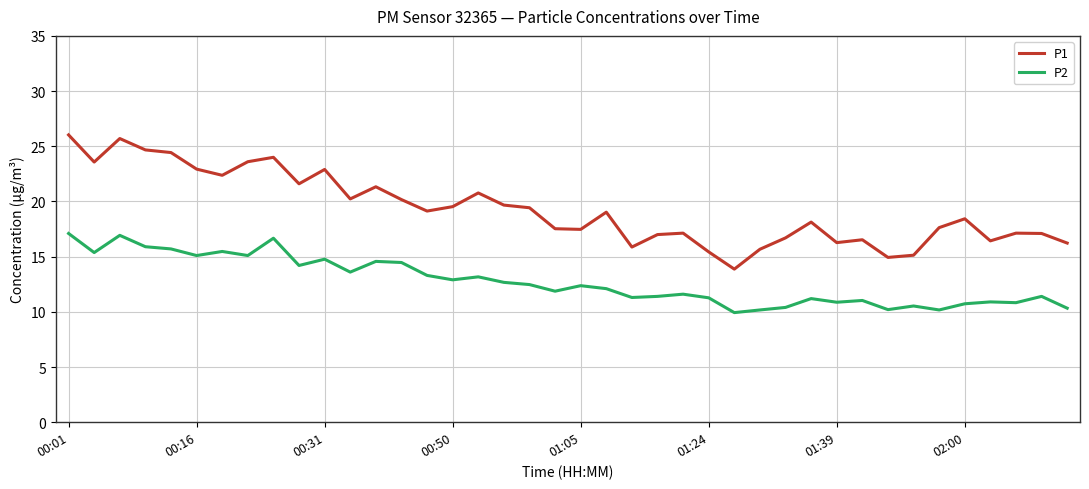

At how many categories does at least one series exceed 13?

40